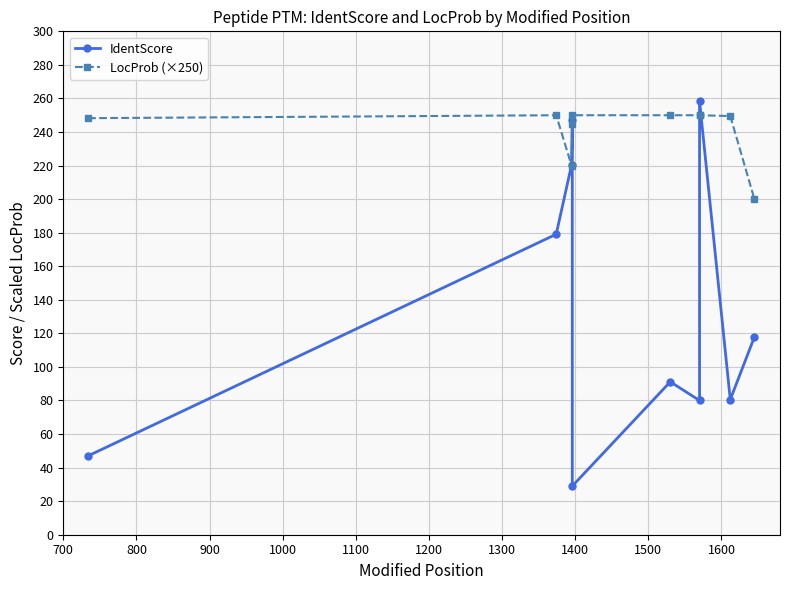

The value of IdentScore at 1000 is 18.1. True or false?

False